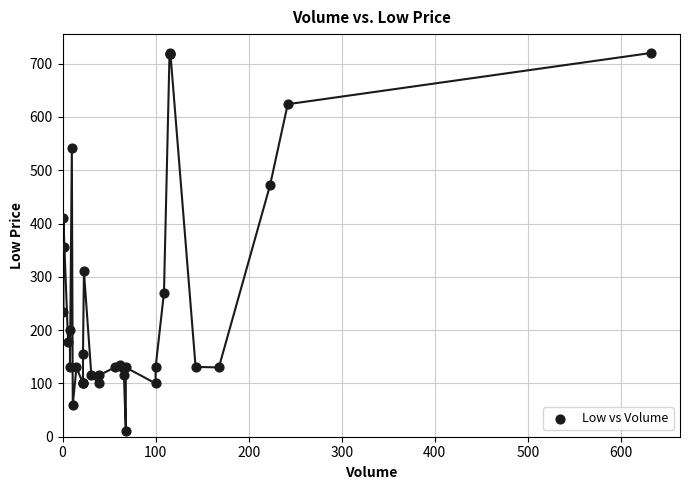

What Y value in the scatter plot is closest to 365?

356.8